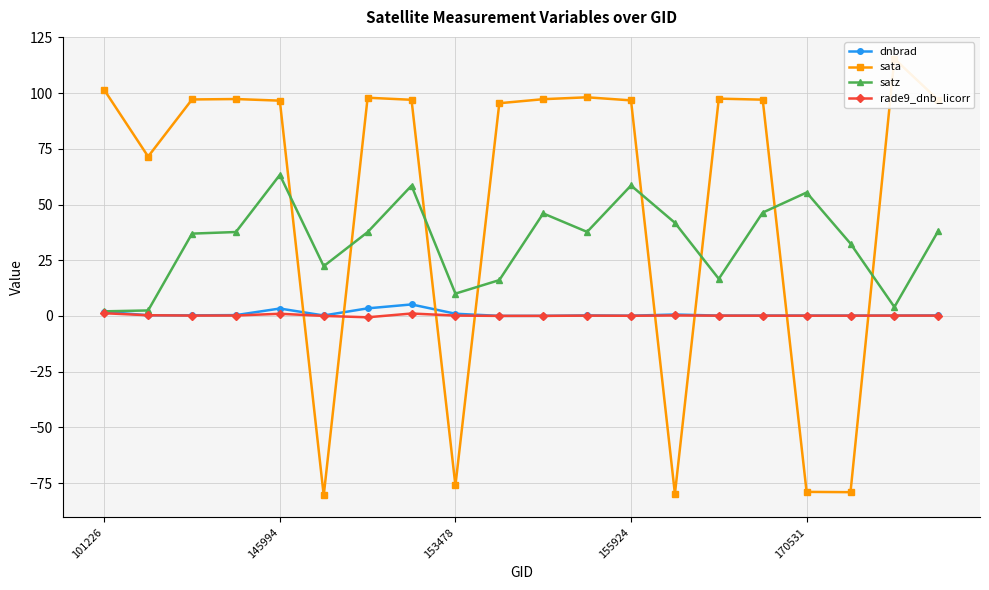

Is the value of satz at 10 greater than the value of dnbrad at 16?

Yes